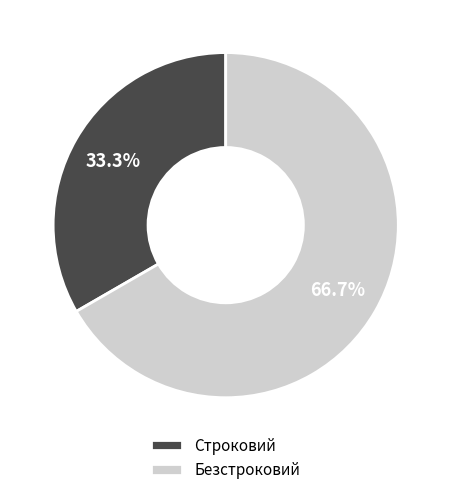

Which category accounts for the majority?

Безстроковий